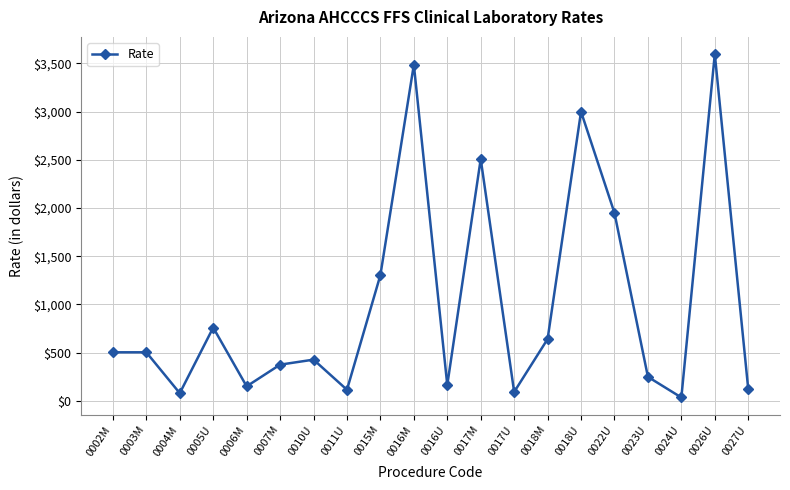

Approximately how many times larger is the value at 0016M compared to 0027U?

28.6